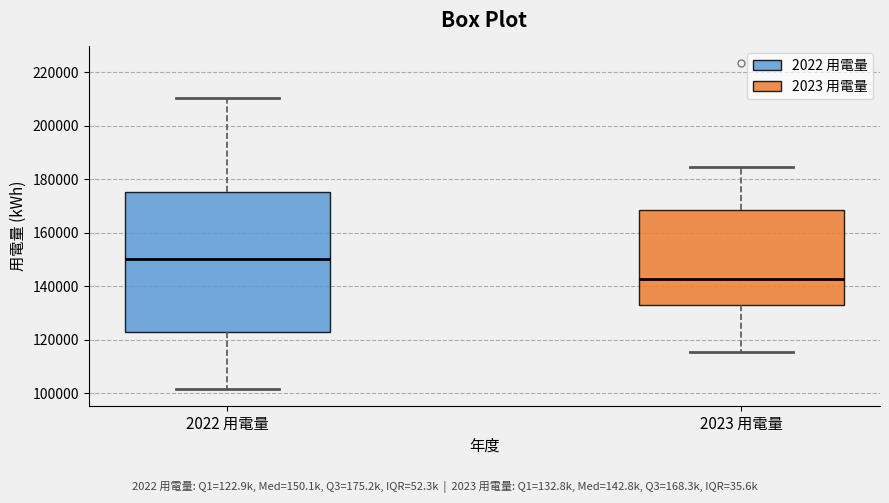

Where does the lower whisker of the box for 2022 用電量 end on the y-axis? The values are not printed on the chart, so give them approximately, as read against the axis.

102000